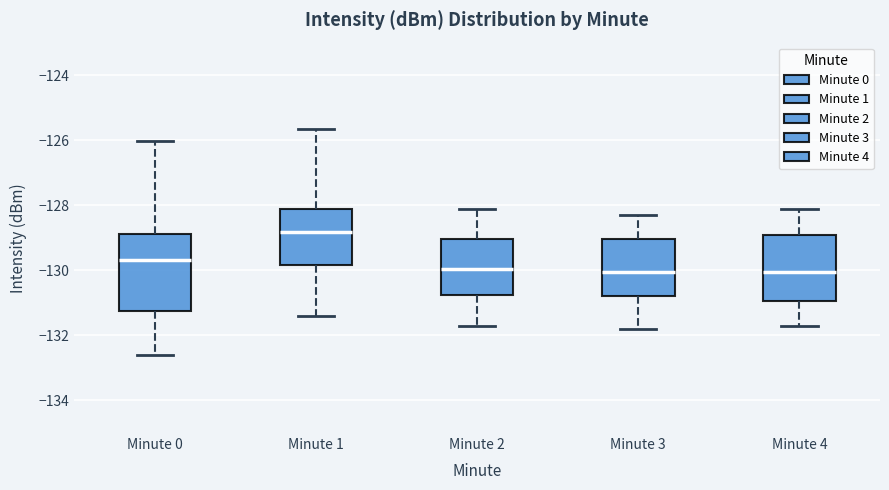

Which box has the highest median line?

Minute 1